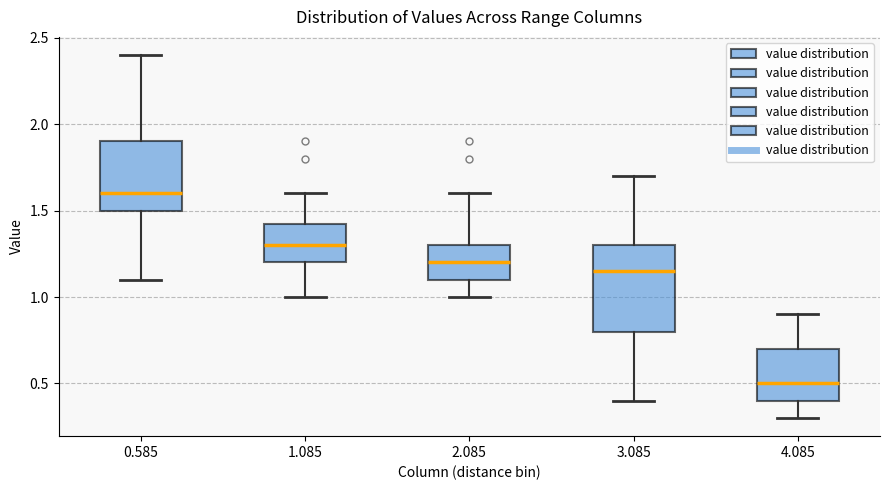

Reading left to right, transcribe this box plot: for each box, give where its median line is, the range the box spans, and where its two whiskers end, as read against the y-axis. The values are not printed on the chart, so give them approximately, as read against the axis.

0.585: median 1.60, box 1.50 to 1.90, whiskers 1.10 to 2.40
1.085: median 1.30, box 1.20 to 1.45, whiskers 1.00 to 1.60
2.085: median 1.20, box 1.10 to 1.30, whiskers 1.00 to 1.60
3.085: median 1.15, box 0.80 to 1.30, whiskers 0.40 to 1.70
4.085: median 0.50, box 0.40 to 0.70, whiskers 0.30 to 0.90